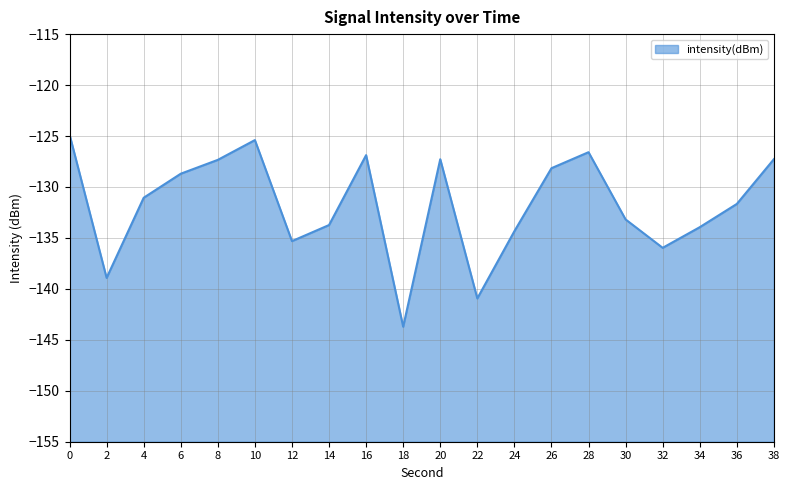

The value at 14 is -133.7. True or false?

True